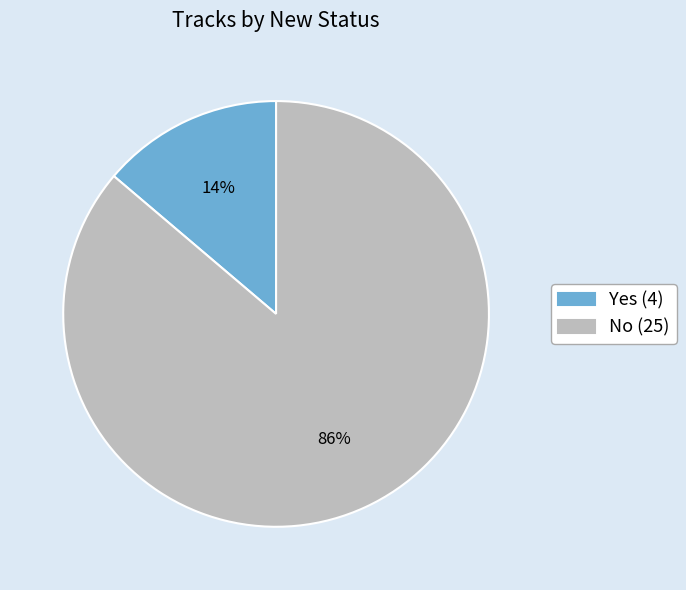

What percentage is the No slice, to the nearest percent?

86%